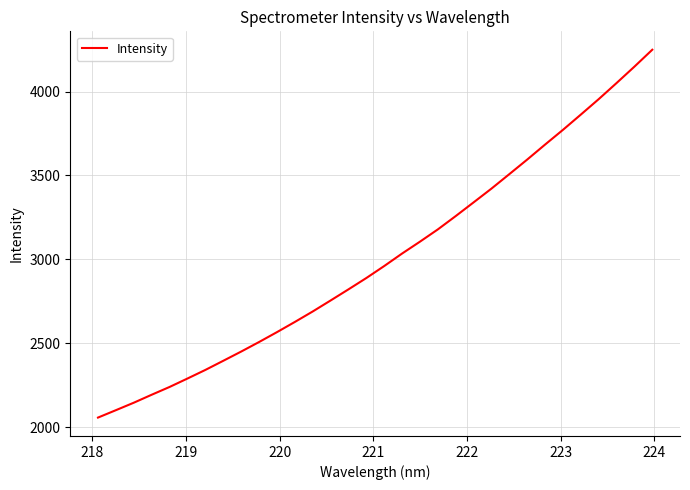

Does the chart display data point markers on the line(s)?

No